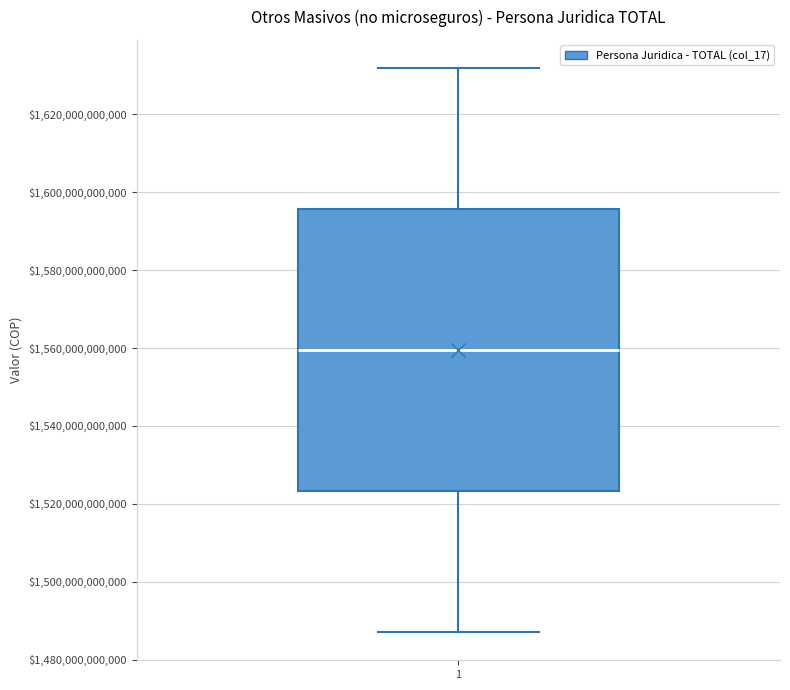

Transcribe this box plot: give where the median line is, the range the box spans, and where the two whiskers end, as read against the y-axis. The values are not printed on the chart, so give them approximately, as read against the axis.

median 1560000000000, box 1524000000000 to 1596000000000, whiskers 1488000000000 to 1632000000000